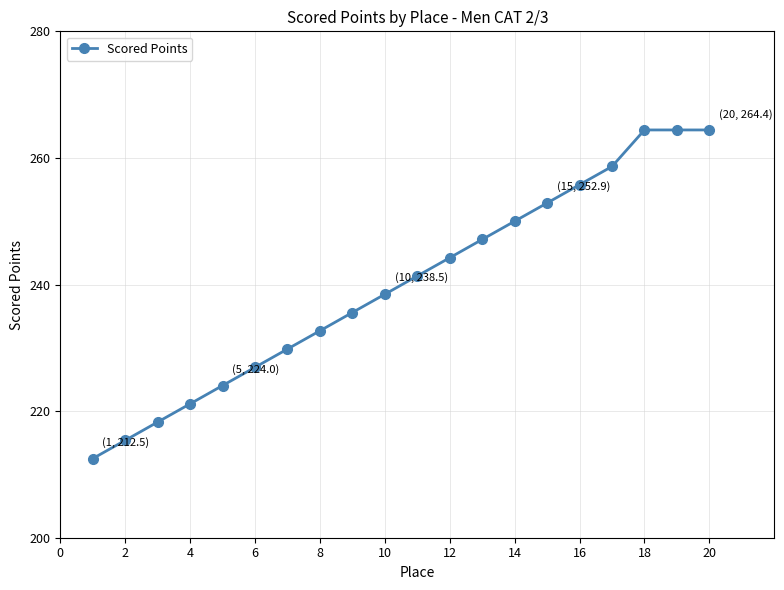

What is the average value?

239.9